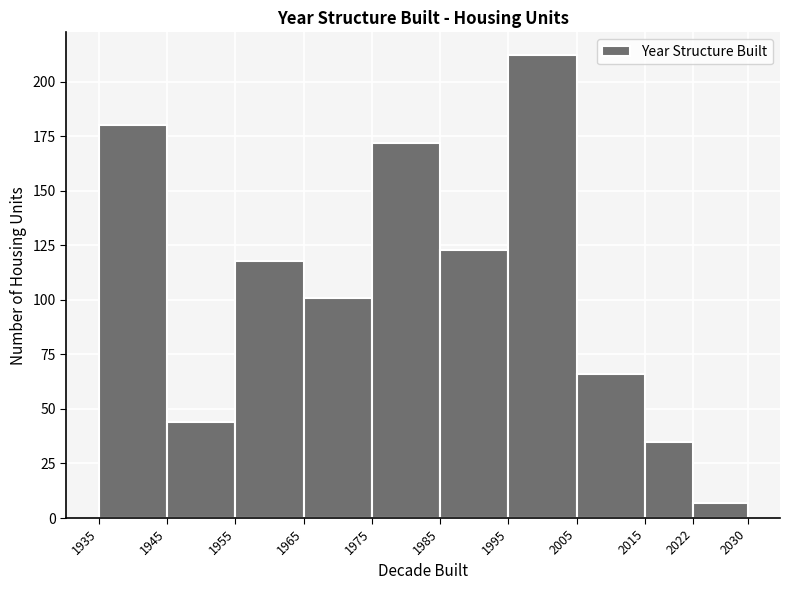

What is the height of the bar covering 1975 to 1985 on the x-axis? The values are not printed on the chart, so give them approximately, as read against the axis.

170